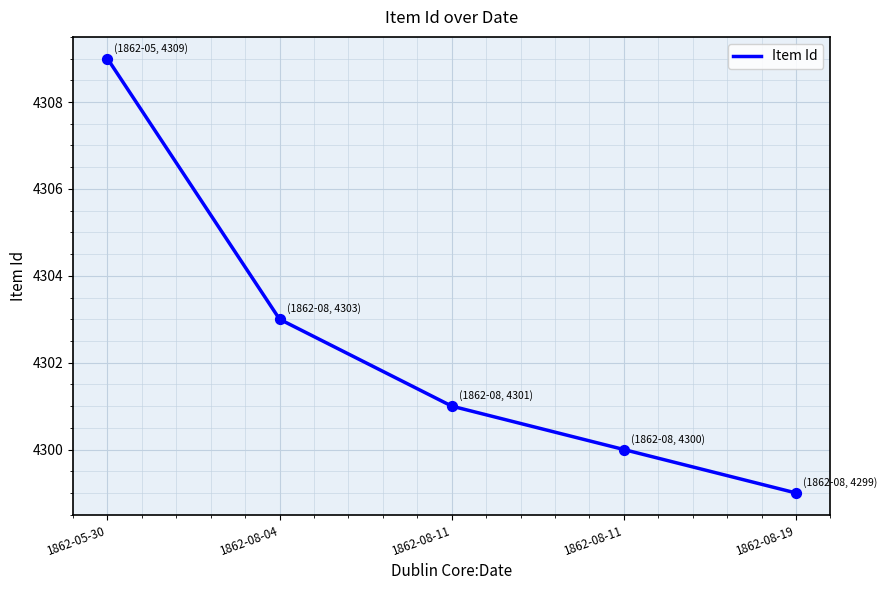

What is the change in value from 1862-08-04 to 1862-08-19?

-4